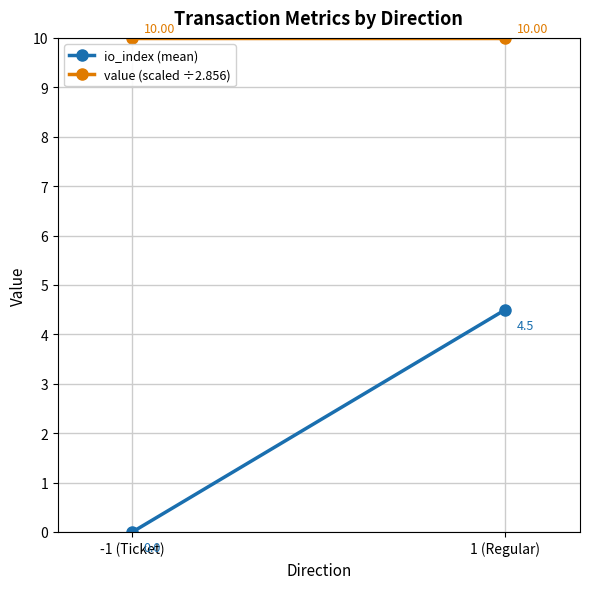

How many io_index (mean) values are between 0 and 4?

1